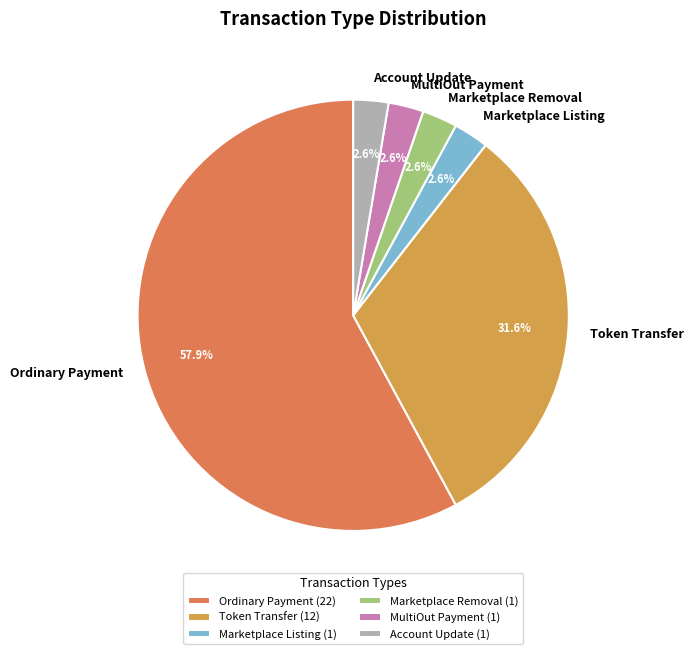

What is the largest slice in the pie chart?

Ordinary Payment